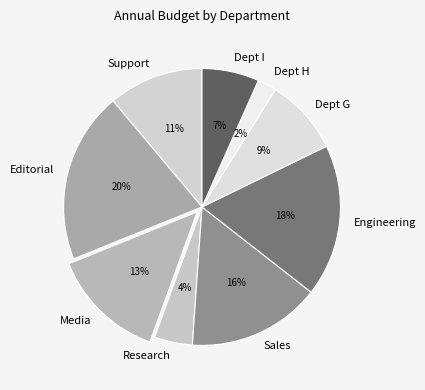

Which has a higher value, Dept G or Media?

Media